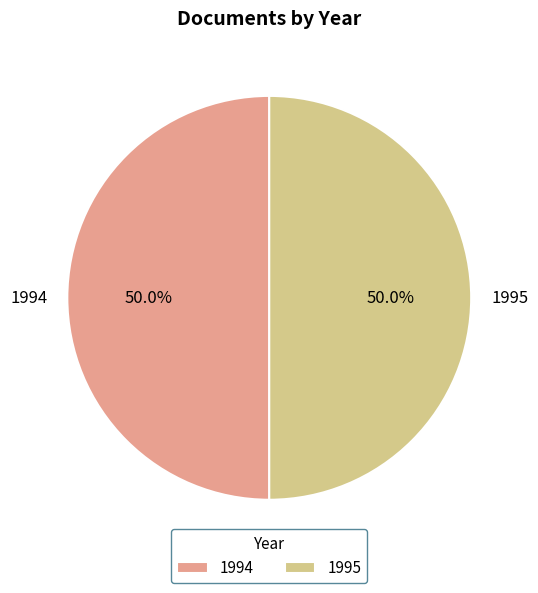

To the nearest percent, what percentage of the pie is 1995?

50%